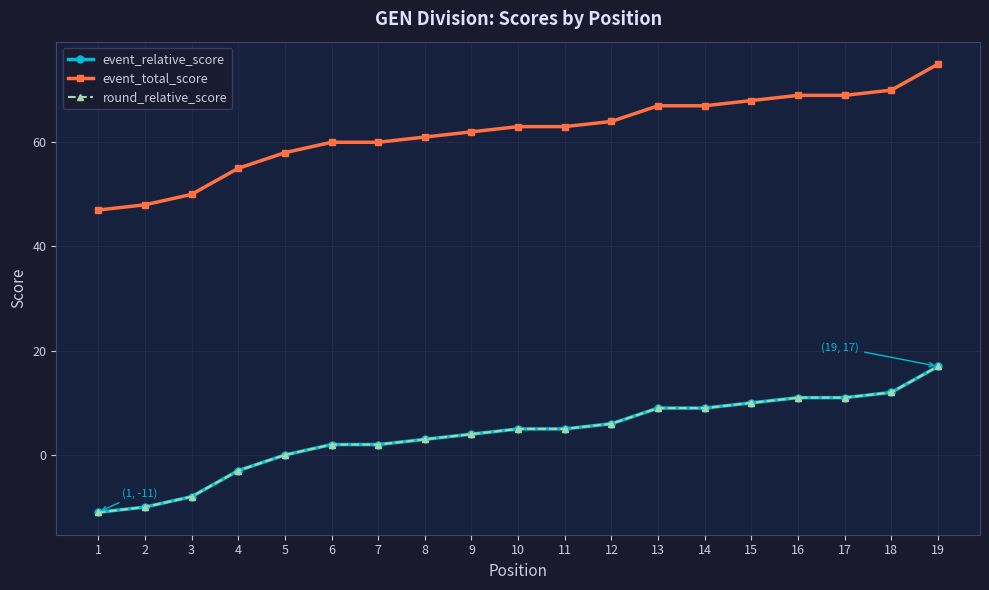

Which series has the largest total across all categories?

event_total_score